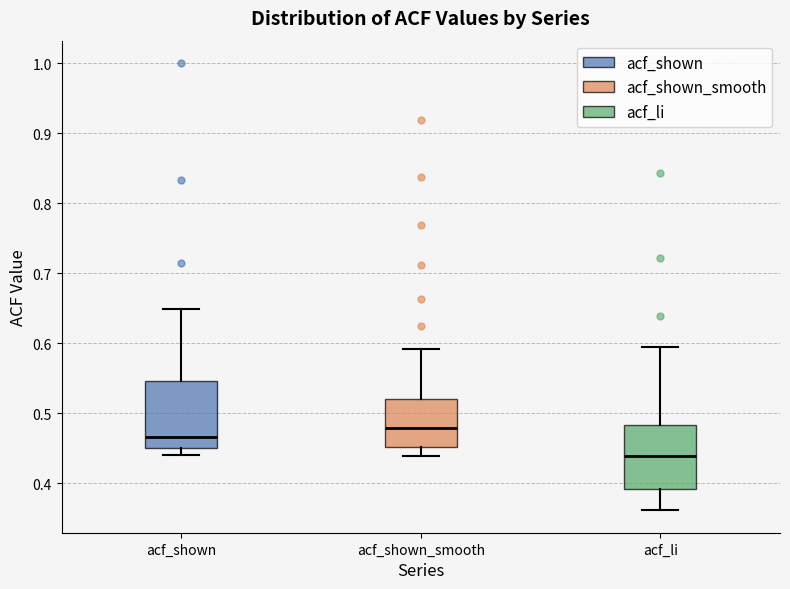

Reading left to right, transcribe this box plot: for each box, give where its median line is, the range the box spans, and where its two whiskers end, as read against the y-axis. The values are not printed on the chart, so give them approximately, as read against the axis.

acf_shown: median 0.47, box 0.45 to 0.55, whiskers 0.44 to 0.65
acf_shown_smooth: median 0.48, box 0.45 to 0.52, whiskers 0.44 to 0.59
acf_li: median 0.44, box 0.39 to 0.48, whiskers 0.36 to 0.60